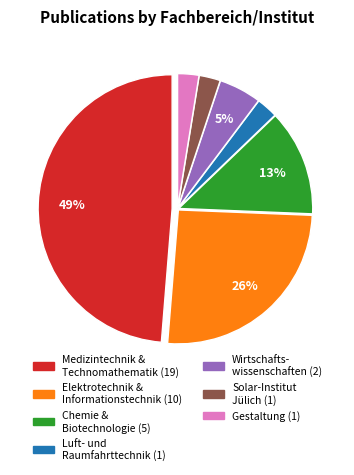

To the nearest percent, what is the average slice percentage?

14%